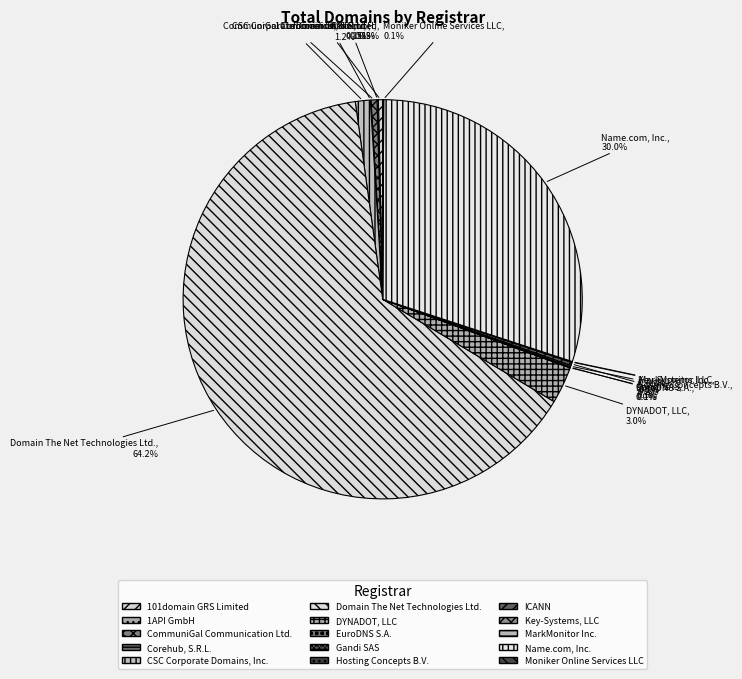

To the nearest percent, what is the combined percentage of Moniker Online Services LLC and CommuniGal Communication Ltd.?

1%